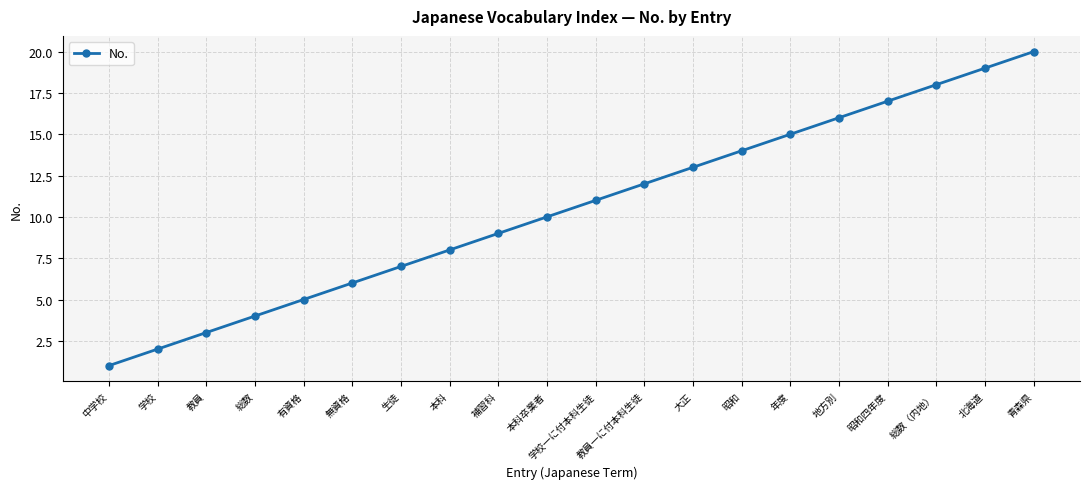

True or false: the data has more than 2 interior local peaks.

False